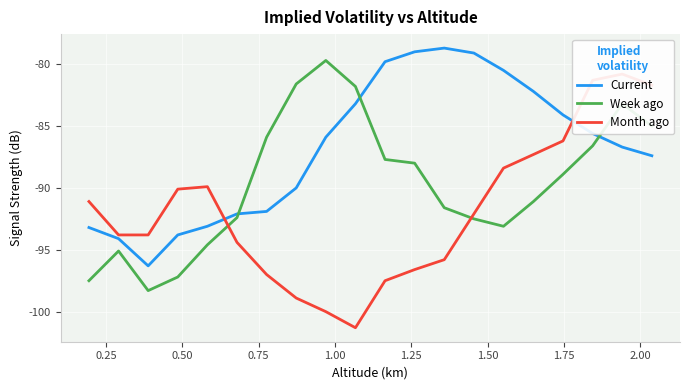

True or false: Current and Week ago cross at least once.

True